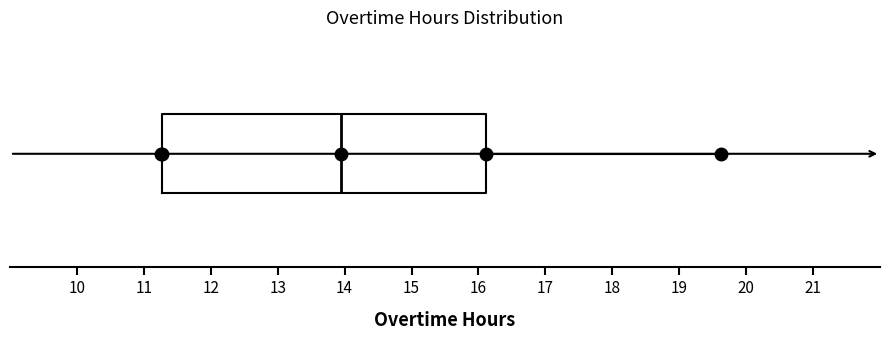

Where is the right edge of the box on the x-axis? The values are not printed on the chart, so give them approximately, as read against the axis.

16.1